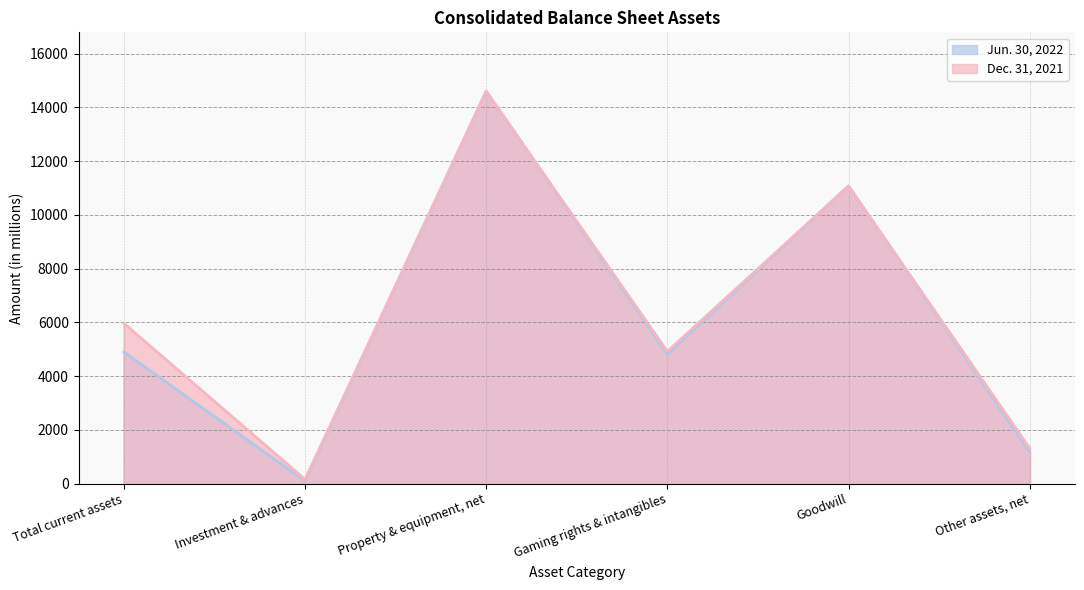

Reading left to right, what are all the values shown in this chart?

Jun. 30, 2022: 4900	96	14606	4812	11082	1174
Dec. 31, 2021: 5964	158	14601	4920	11076	1312